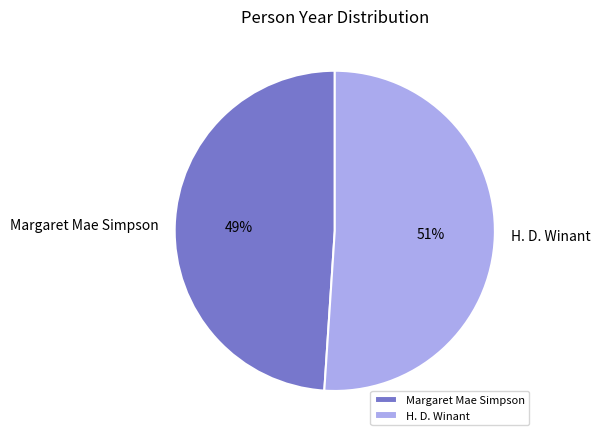

The H. D. Winant slice represents 65% of the pie. True or false?

False